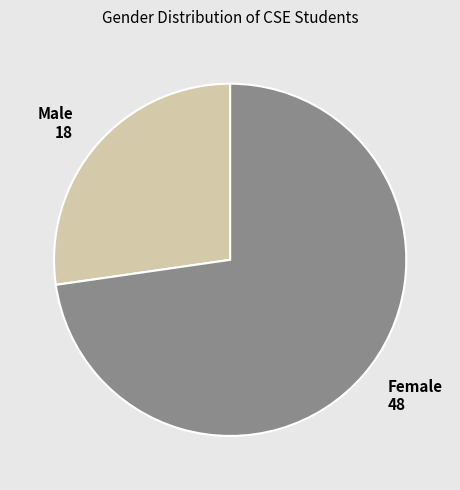

How many slices are in this pie chart?

2